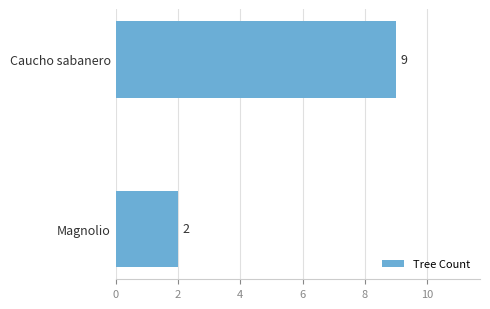

How many values are between 2 and 9?

2